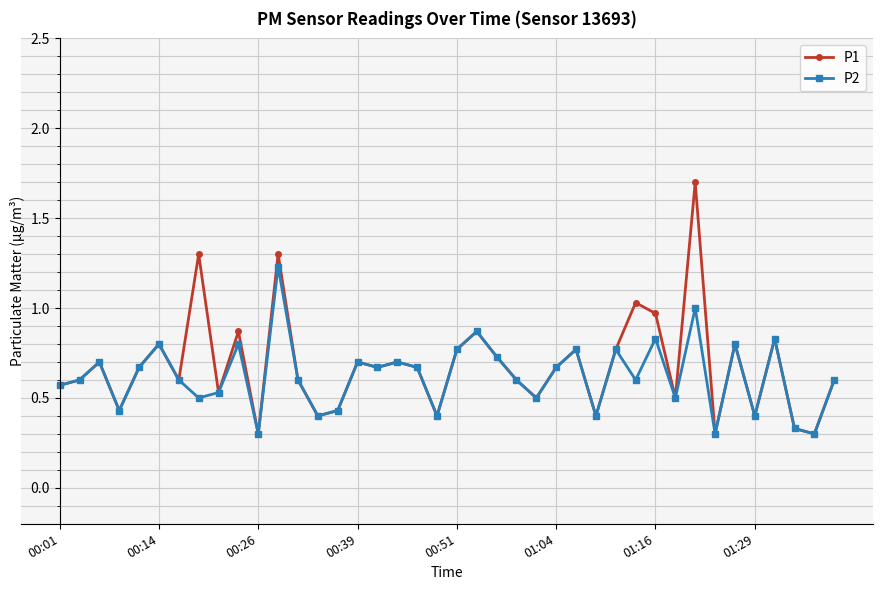

What is the highest value of the P1 series?

1.7